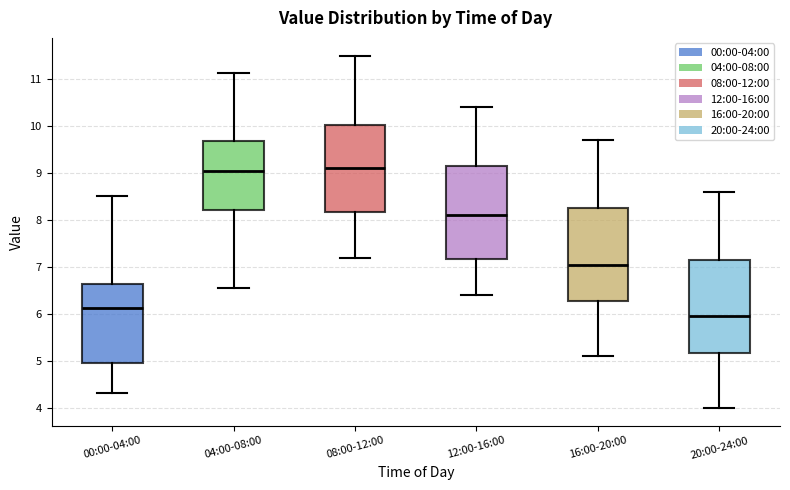

Reading left to right, transcribe this box plot: for each box, give where its median line is, the range the box spans, and where its two whiskers end, as read against the y-axis. The values are not printed on the chart, so give them approximately, as read against the axis.

00:00-04:00: median 6.1, box 5.0 to 6.6, whiskers 4.3 to 8.5
04:00-08:00: median 9.1, box 8.2 to 9.7, whiskers 6.6 to 11.1
08:00-12:00: median 9.1, box 8.2 to 10.0, whiskers 7.2 to 11.5
12:00-16:00: median 8.1, box 7.2 to 9.2, whiskers 6.4 to 10.4
16:00-20:00: median 7.1, box 6.3 to 8.3, whiskers 5.1 to 9.7
20:00-24:00: median 6.0, box 5.2 to 7.2, whiskers 4.0 to 8.6